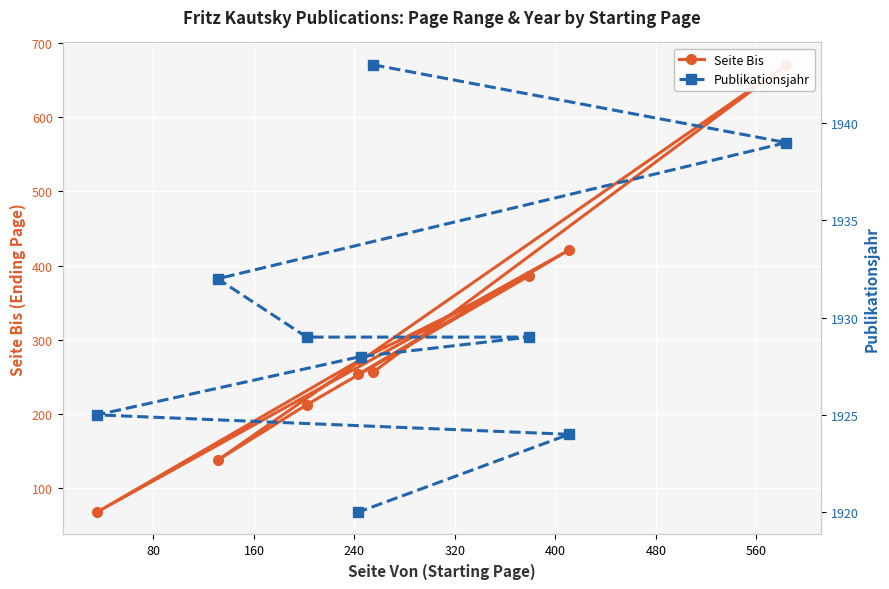

Reading left to right, extract all data points from this chart.

Seite Bis: 0=256	80=671	160=137	240=212	320=386	400=273	480=67	560=421	640=253
Publikationsjahr: 0=1943	80=1939	160=1932	240=1929	320=1929	400=1928	480=1925	560=1924	640=1920